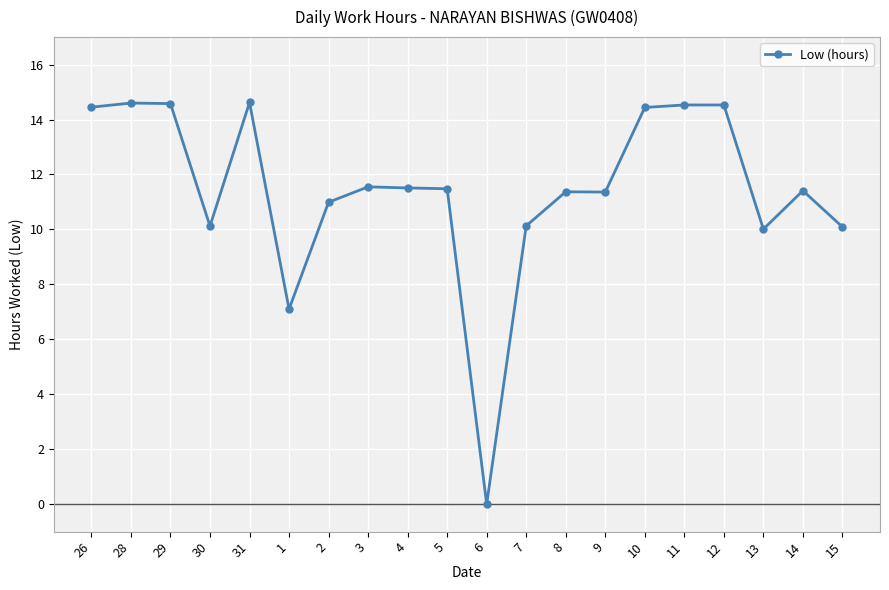

What is the maximum value shown in the chart?

14.6